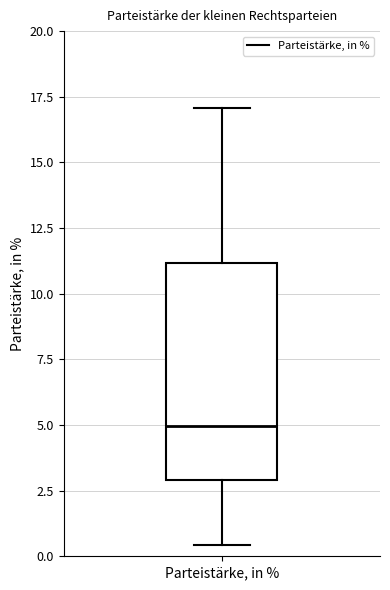

Read this box plot against the y-axis: the position of the median line, the range covered by the box, and the ends of both whiskers. The values are not printed on the chart, so give them approximately, as read against the axis.

median 5.0, box 3.0 to 11.0, whiskers 0.5 to 17.0